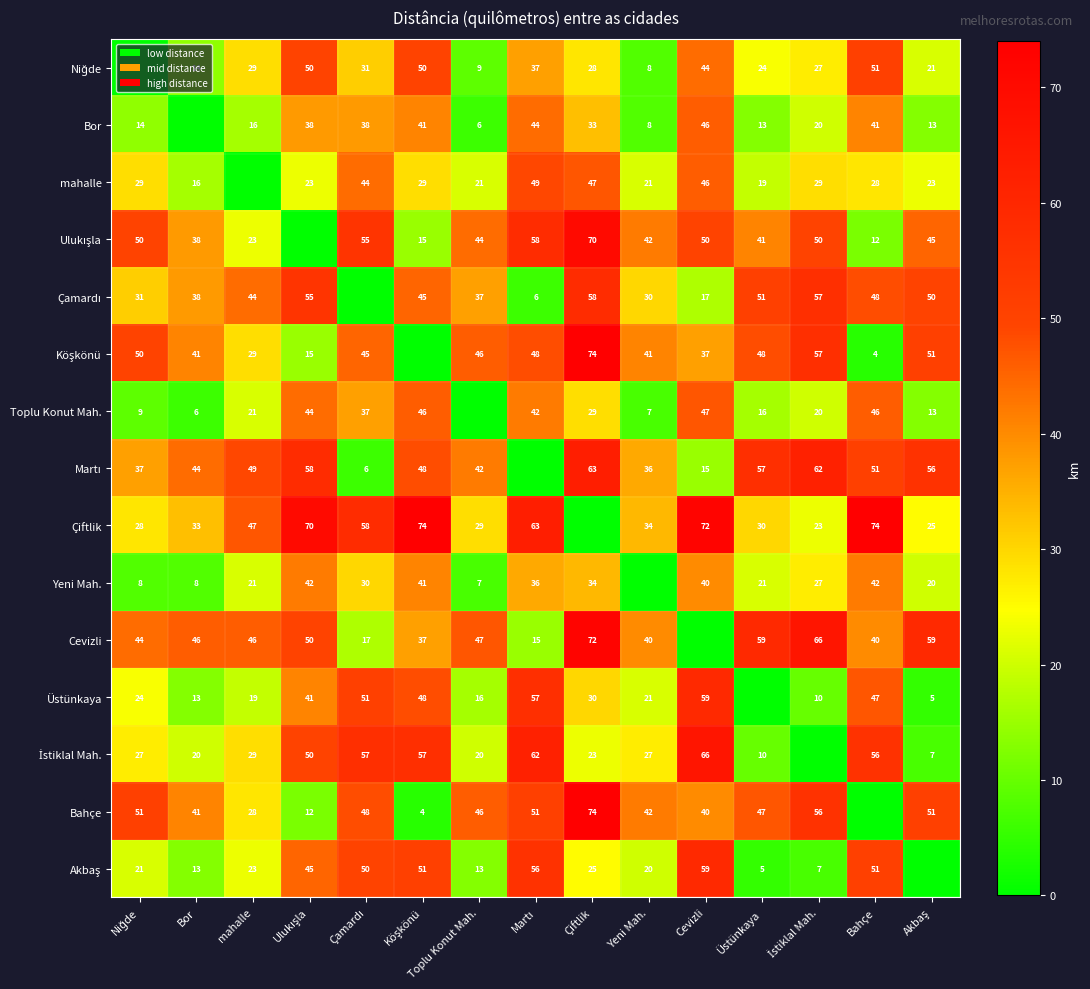

Rank the categories by mahalle value from highest to lowest.

Martı, Çiftlik, Cevizli, Çamardı, Niğde, Köşkönü, İstiklal Mah., Bahçe, Ulukışla, Akbaş, Toplu Konut Mah., Yeni Mah., Üstünkaya, Bor, mahalle